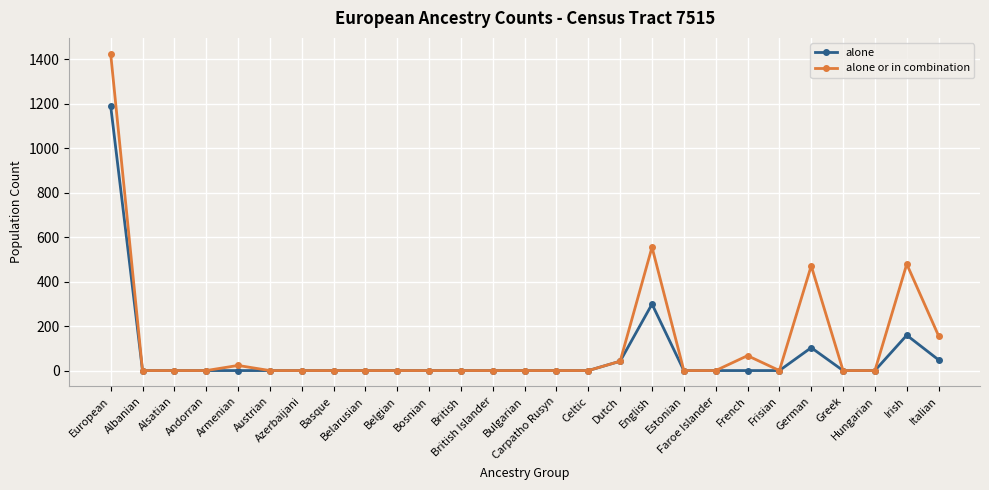

Where is alone or in combination nearest to the value 712?

English